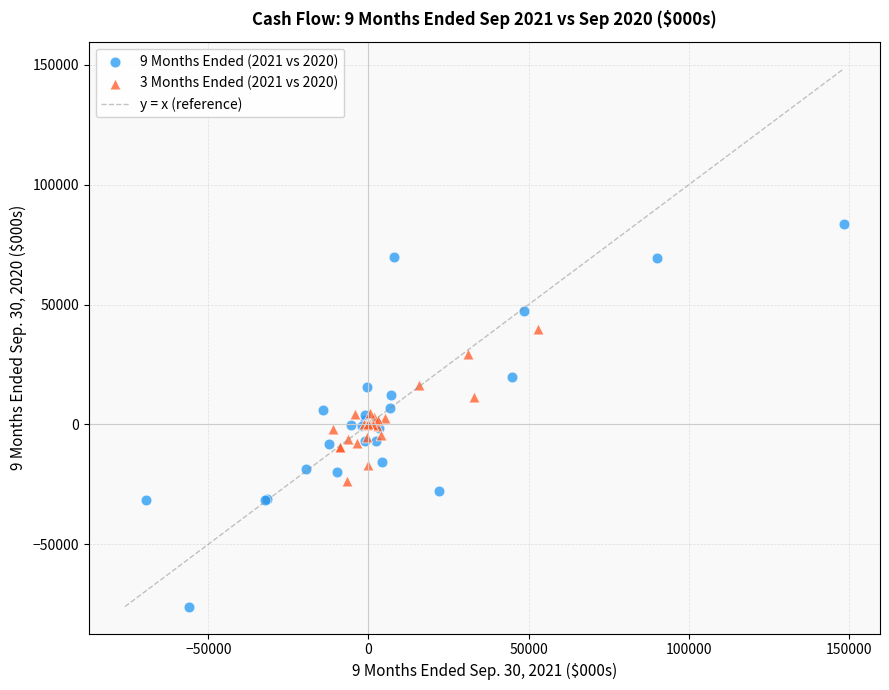

Which series reaches the minimum Y coordinate?

9 Months Ended (2021 vs 2020)